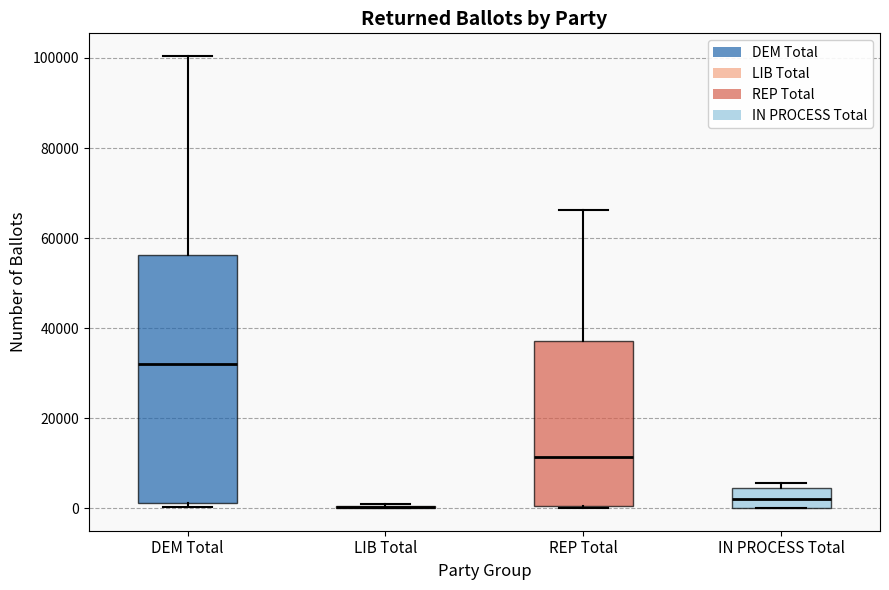

Reading left to right, read every box against the y-axis: the position of its median line, the range the box covers, and the ends of its whiskers. The values are not printed on the chart, so give them approximately, as read against the axis.

DEM Total: median 32000, box 2000 to 56000, whiskers 0 to 100000
LIB Total: box collapsed to a line at 0, whiskers 0 to 0
REP Total: median 12000, box 0 to 38000, whiskers 0 to 66000
IN PROCESS Total: median 2000, box 0 to 4000, whiskers 0 to 6000